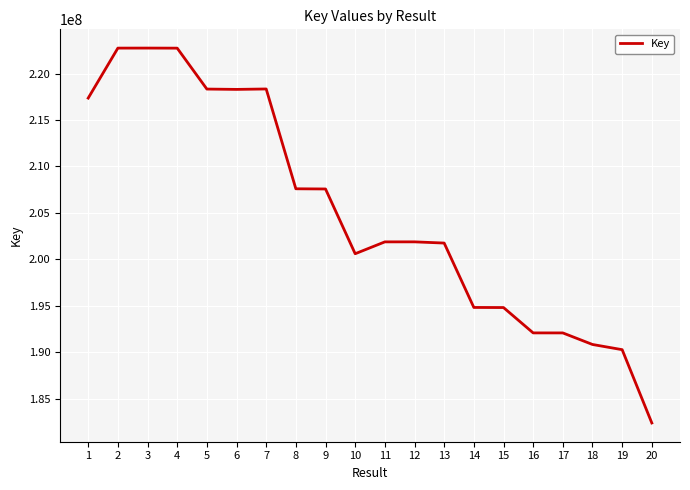

What value does the data have at 5?

218325940